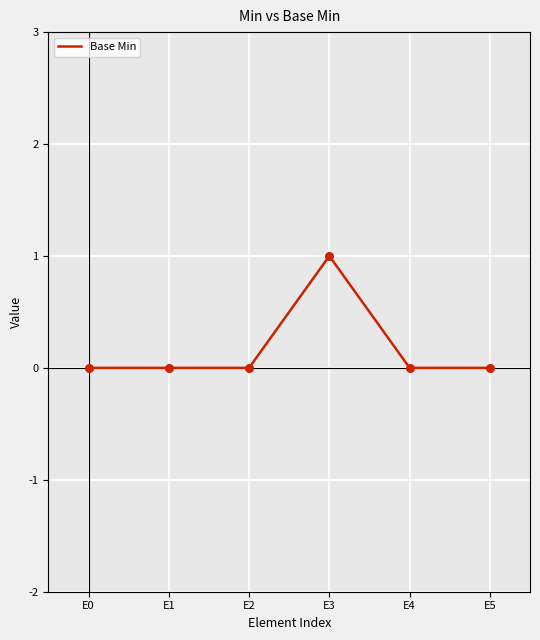

What is the change in value from E1 to E3?

+1